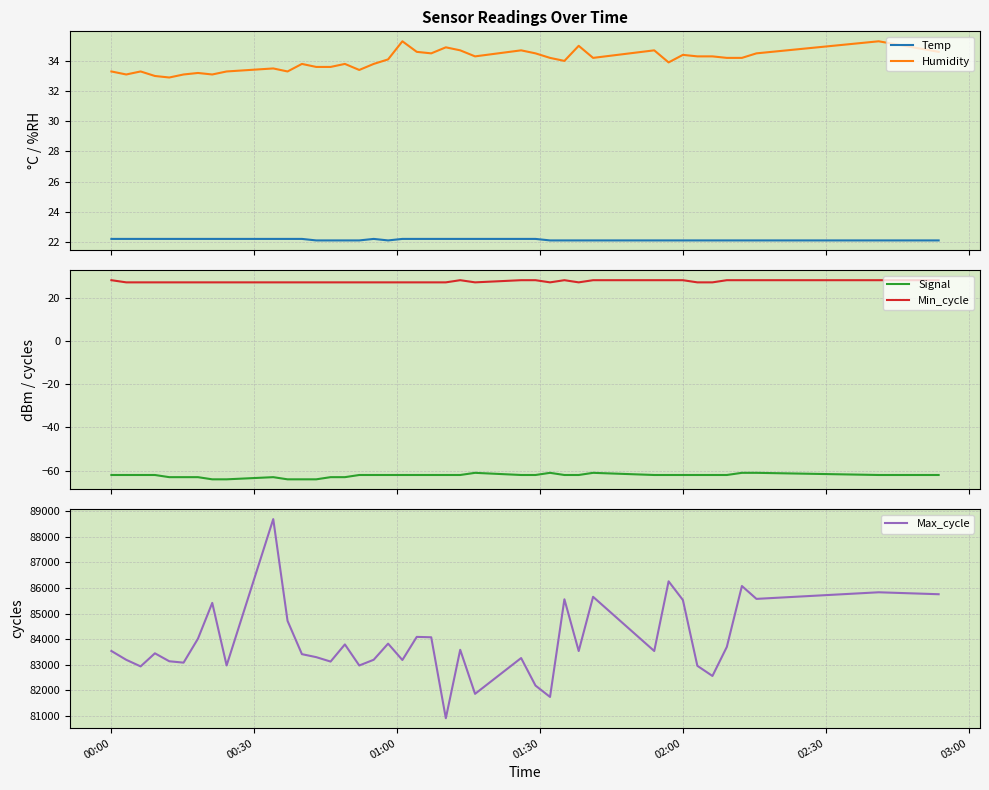

Rank the series by their maximum value, from lowest to highest.

Signal, Temp, Min_cycle, Humidity, Max_cycle